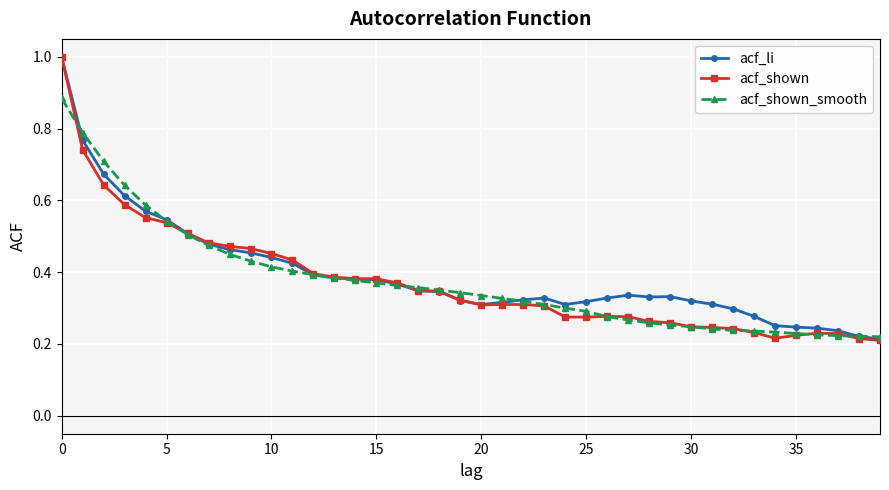

Which series ends up on top after the final intersection of acf_shown and acf_shown_smooth?

acf_shown_smooth